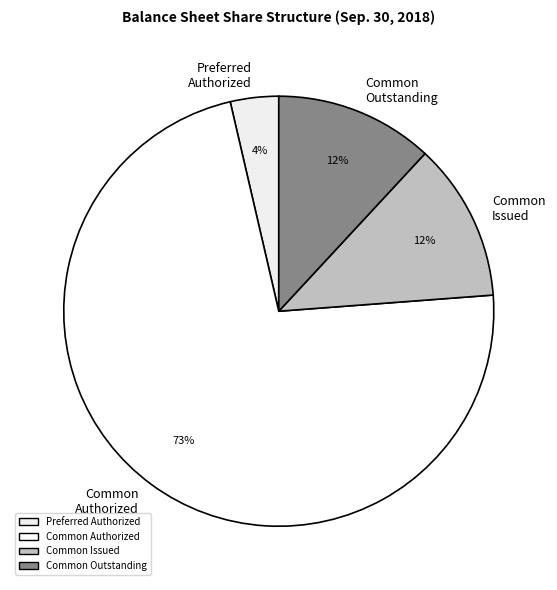

How many slices are in this pie chart?

4